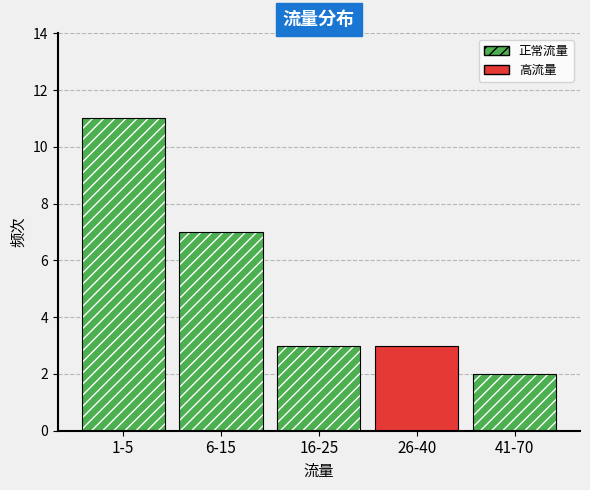

Reading left to right, what are all the values shown in this chart?

1-5=11	6-15=7	16-25=3	26-40=3	41-70=2